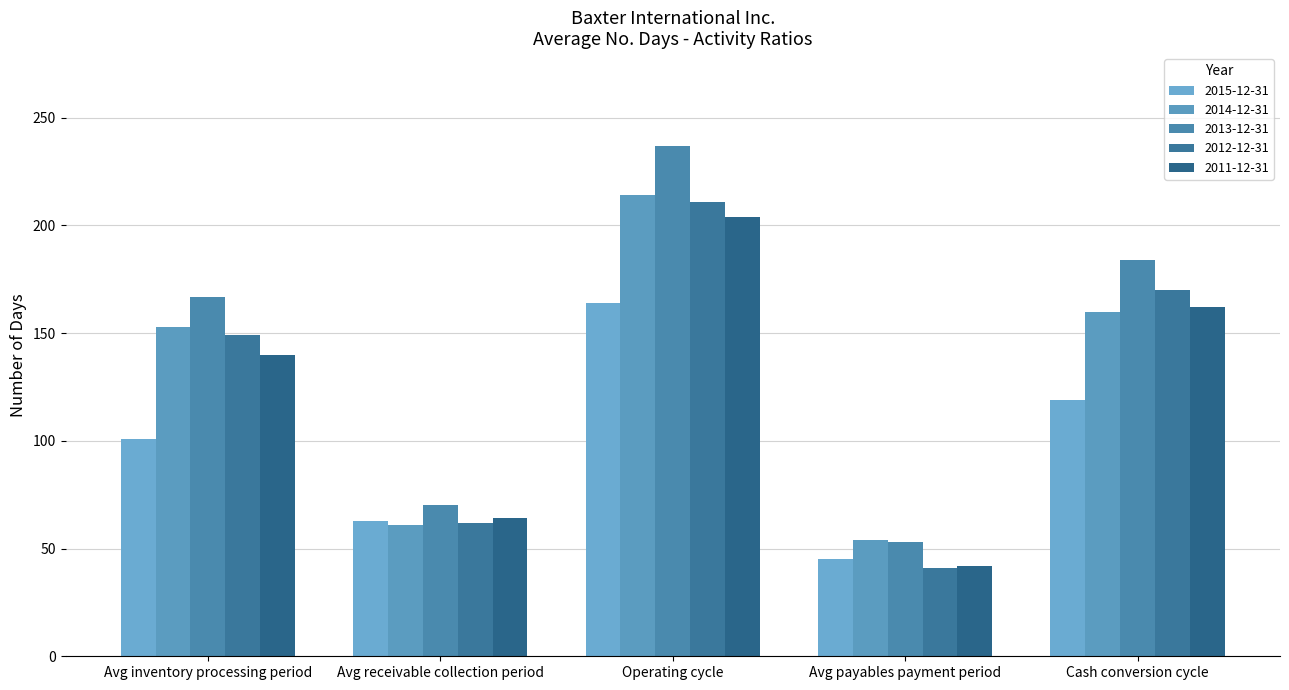

What are all the series names shown in the legend?

2015-12-31, 2014-12-31, 2013-12-31, 2012-12-31, 2011-12-31